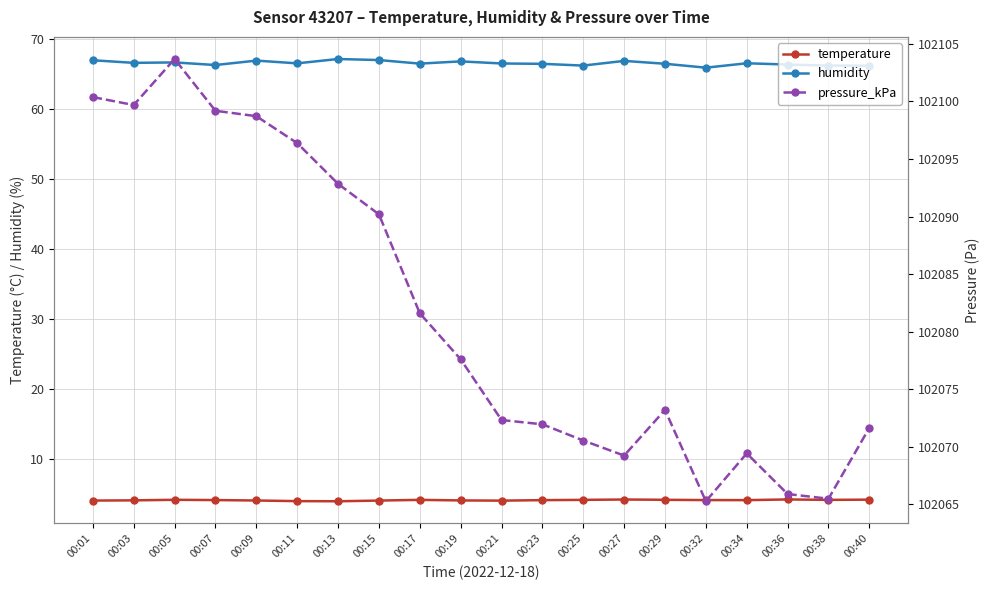

The value of temperature at 00:19 is 5.3. True or false?

False